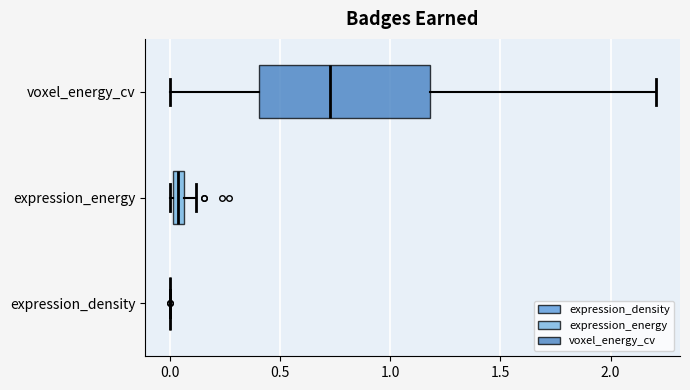

Comparing the boxes themselves (not the whiskers), which one is the widest?

voxel_energy_cv